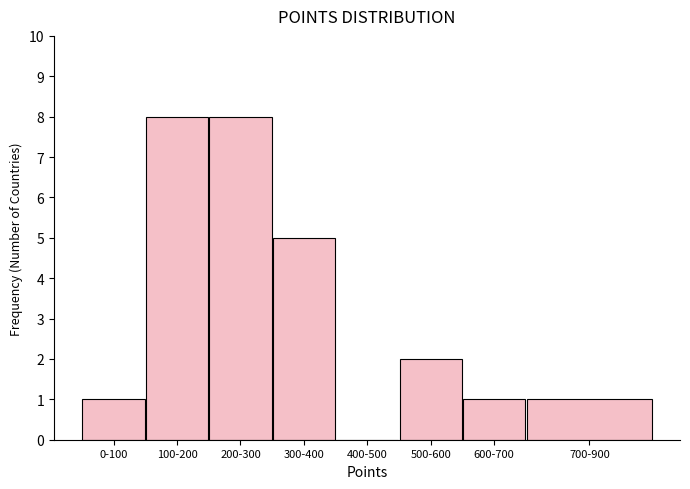

Reading left to right, transcribe all the data shown in this chart.

0-100=1	100-200=8	200-300=8	300-400=5	400-500=0	500-600=2	600-700=1	700-900=1